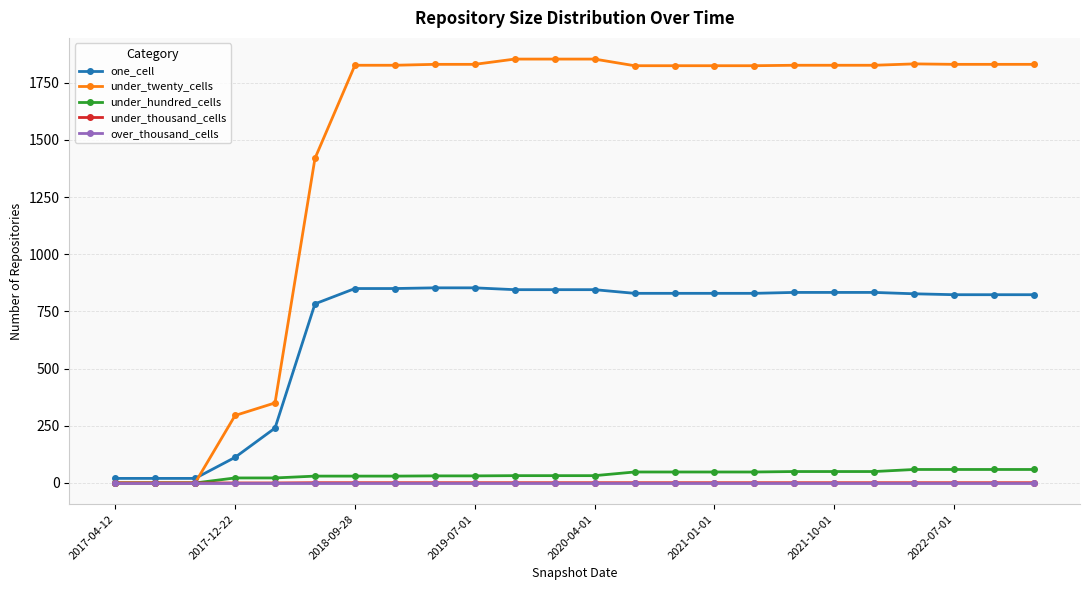

What is the average value of the under_thousand_cells series?

1